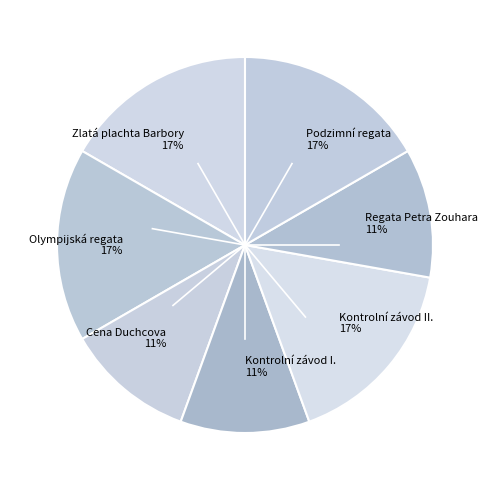

What percentage is the Kontrolní závod II. slice, to the nearest percent?

17%